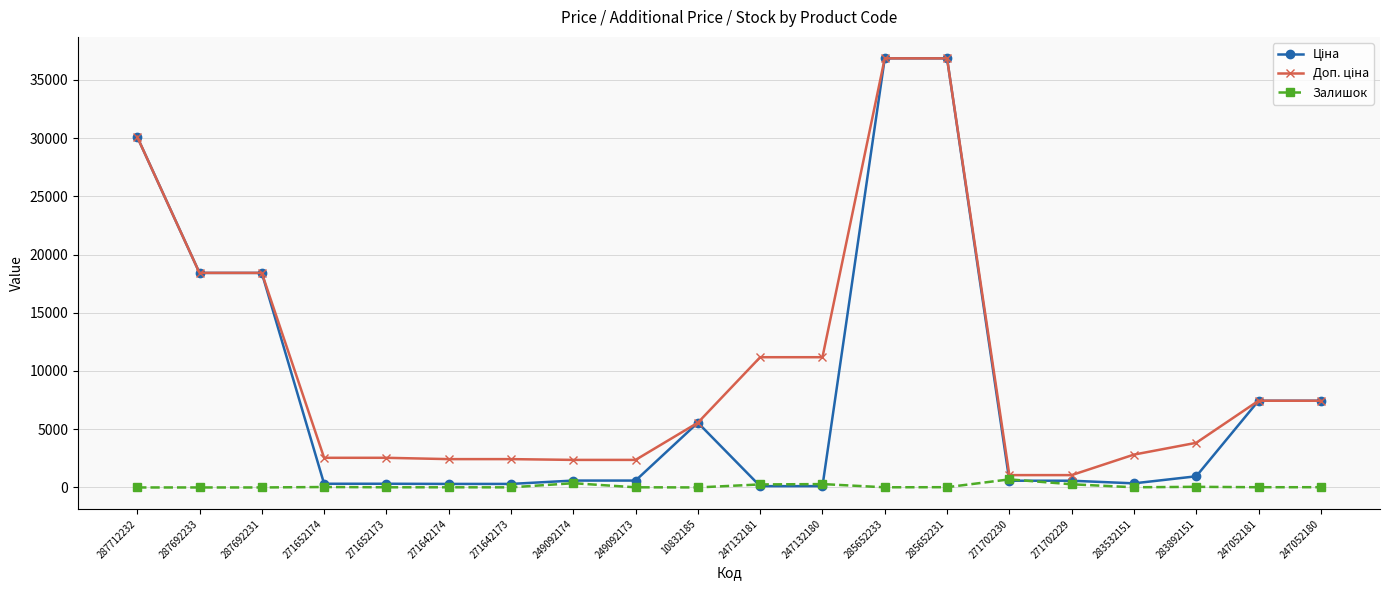

At how many categories does at least one series exceed 8907?

7